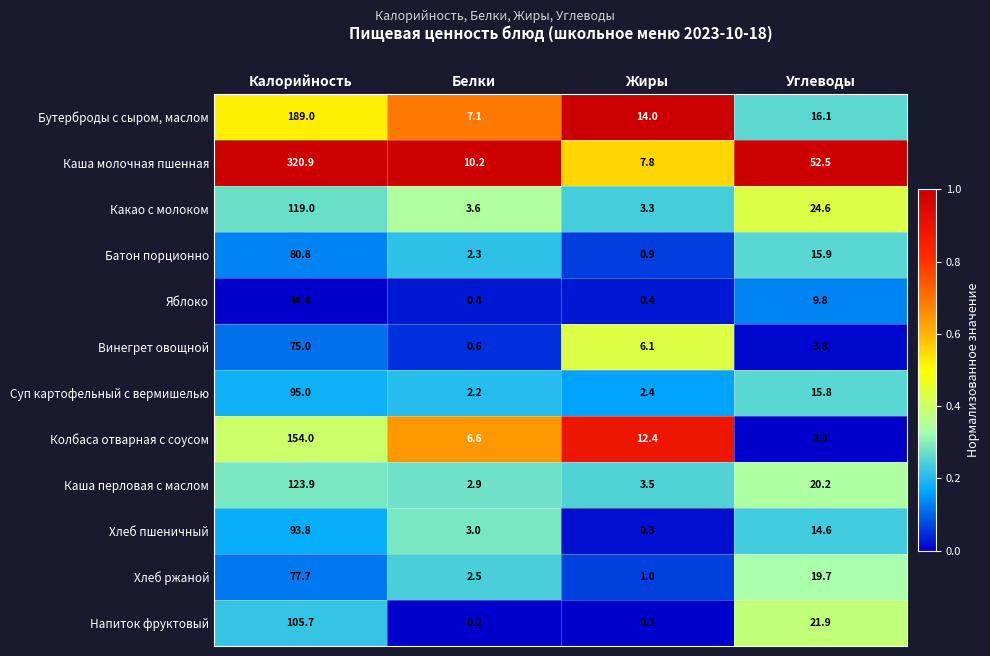

At which category does the chart reach its minimum across all series?

Жиры